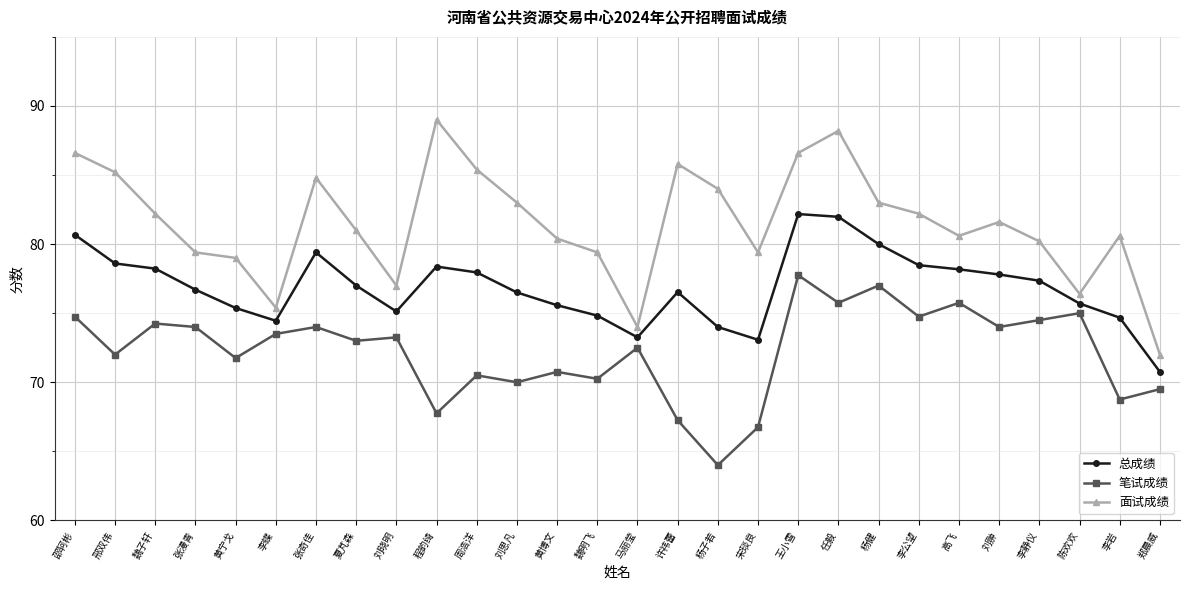

What is the value of the 总成绩 point at the 5th from the left?

75.4